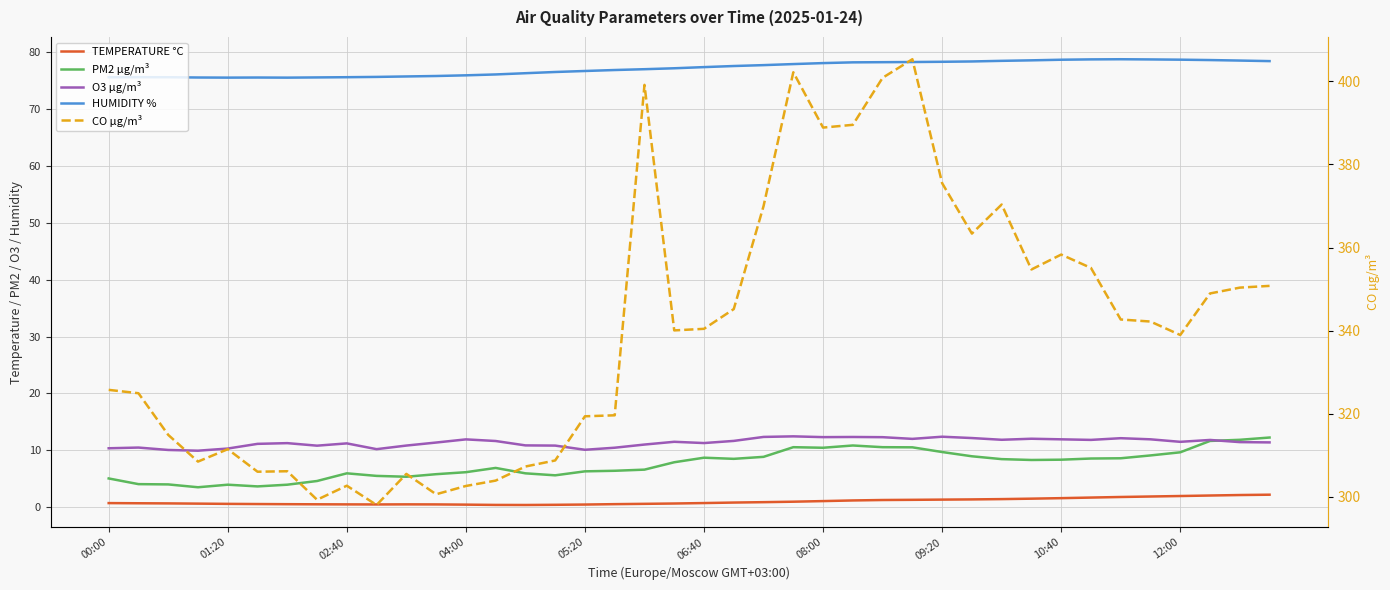

Which series has the widest spread of values?

CO µg/m³